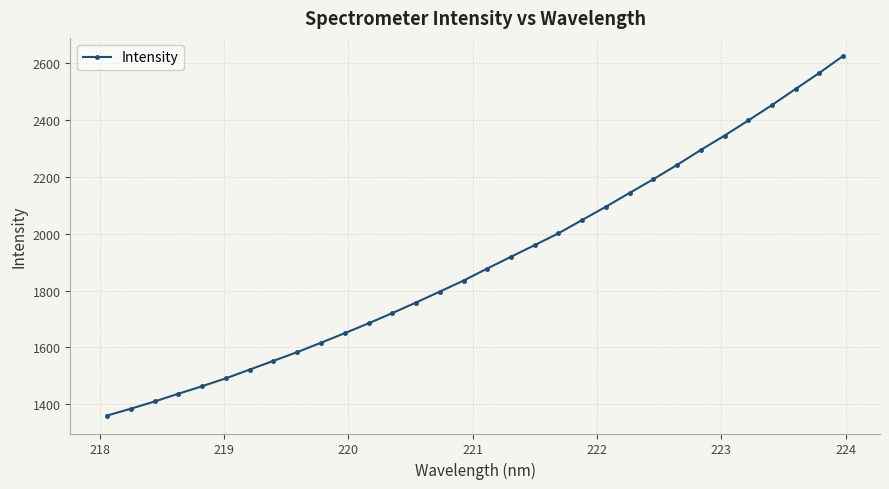

Does the chart have visible grid lines?

Yes